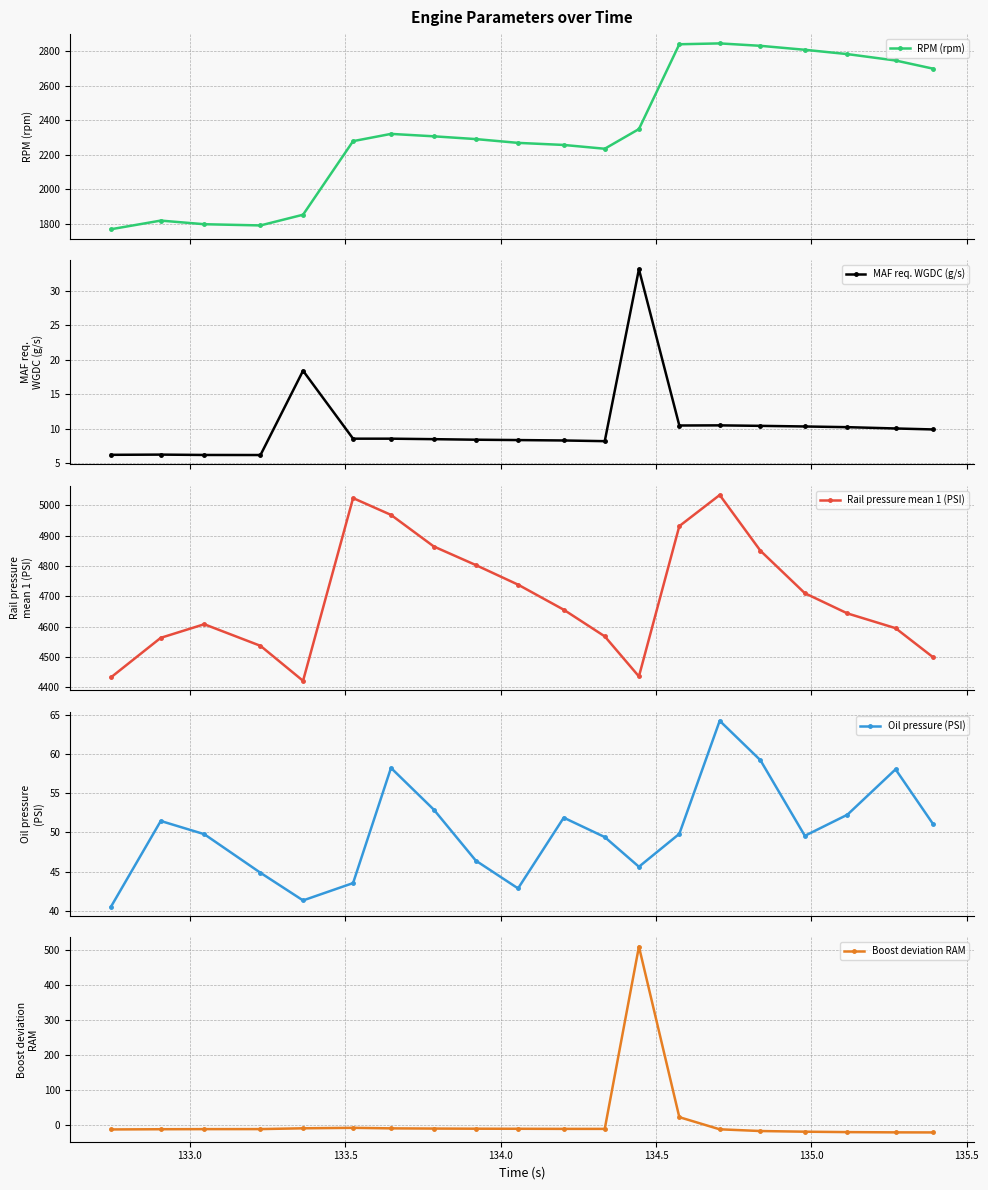

How many lines are shown in the chart?

5